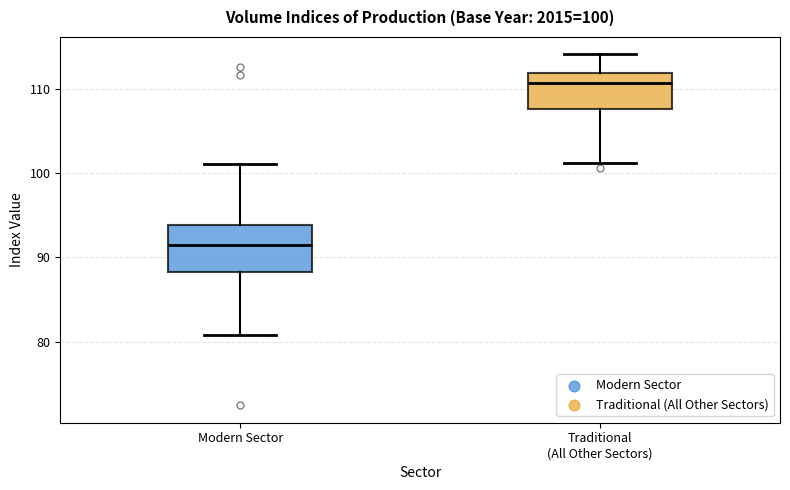

Which box is the tallest, from its lower edge to its upper edge?

Modern Sector